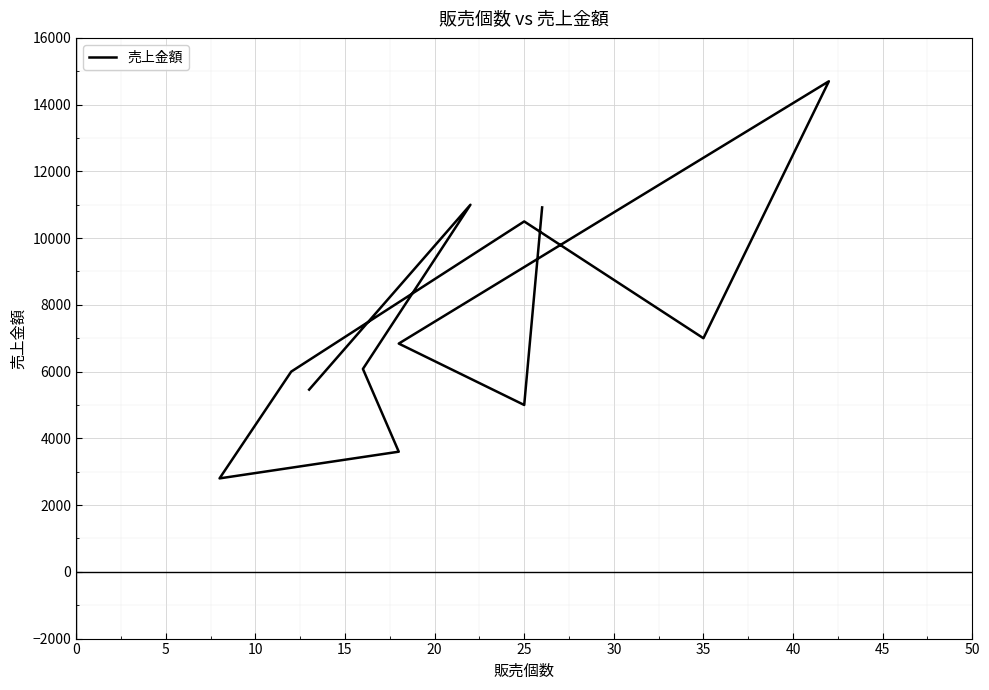

Where is the data nearest to the value 8750?

25